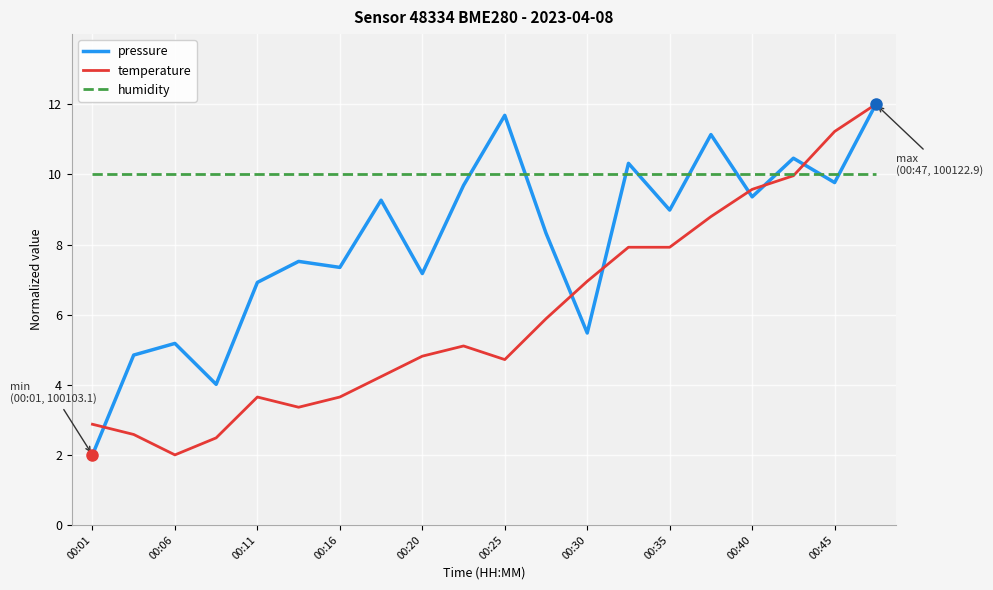

What is the greatest value displayed?

12.0